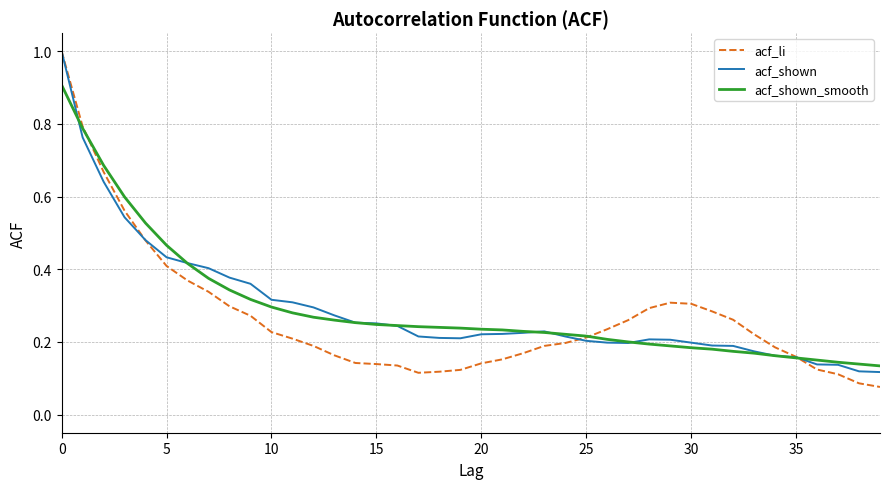

What is the highest value of the acf_li series?

1.0